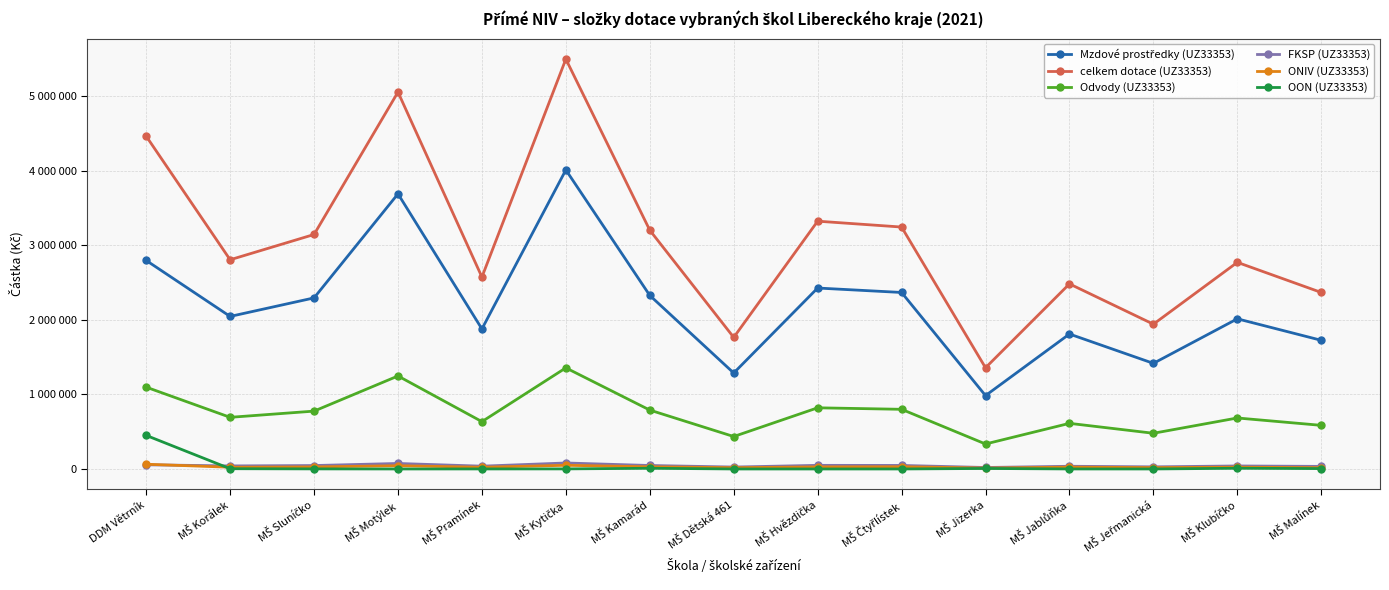

Which series changed the most between MŠ Kytička and MŠ Hvězdička?

celkem dotace (UZ33353)